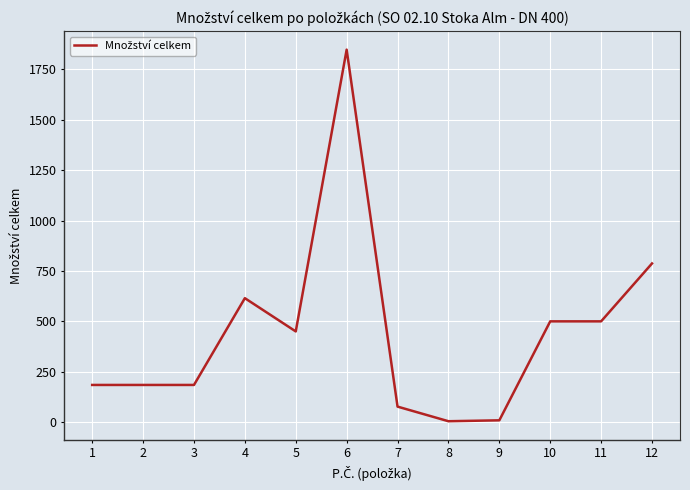

Is this an area chart (filled region under the line)?

No